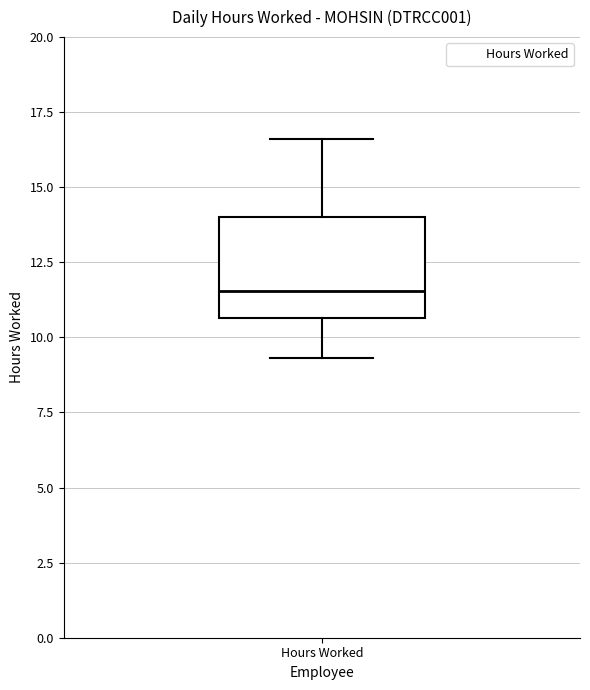

Transcribe this box plot: give where the median line is, the range the box spans, and where the two whiskers end, as read against the y-axis. The values are not printed on the chart, so give them approximately, as read against the axis.

median 11.5, box 10.5 to 14.0, whiskers 9.5 to 16.5